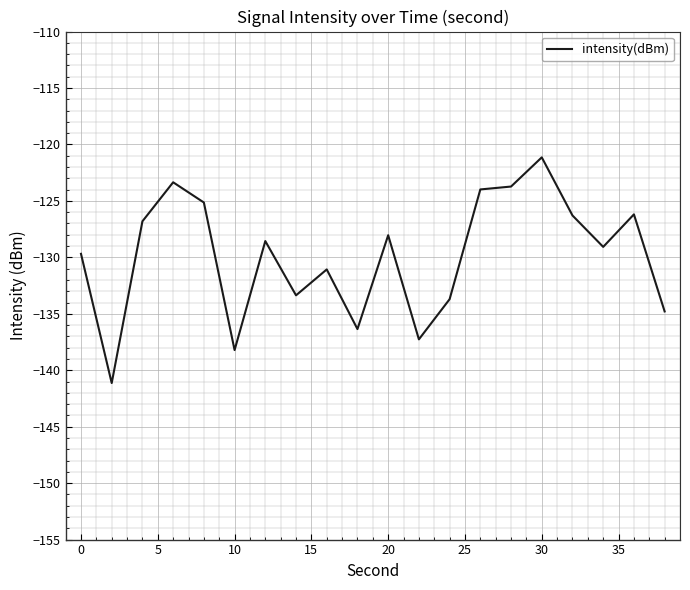

What is the maximum value shown in the chart?

-121.1